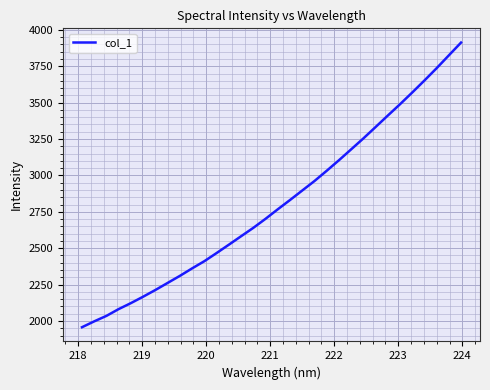

What is the difference between the maximum and minimum values?

1955.8